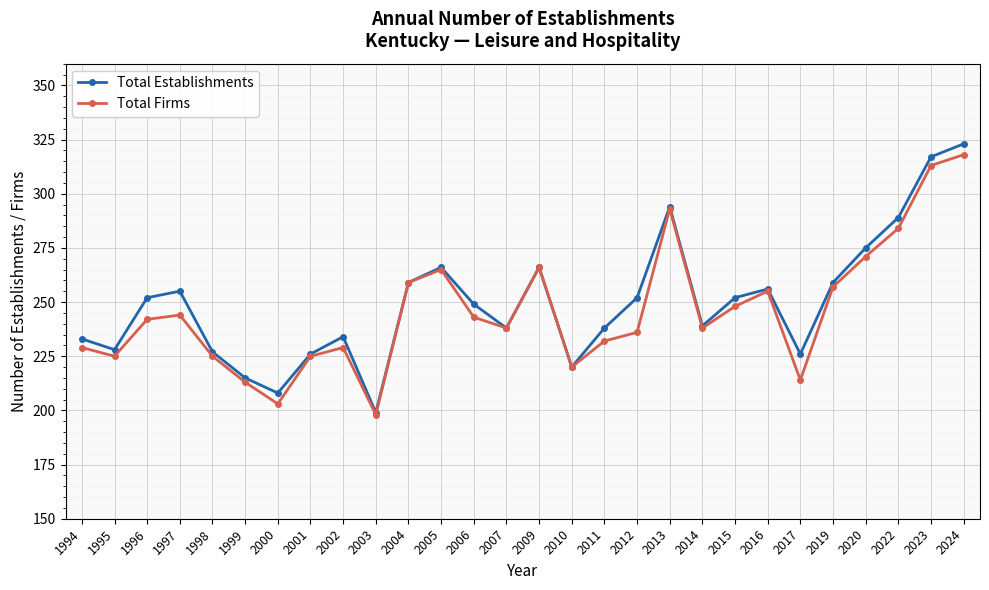

What is the spread (max minus min) of values at 2002?

5